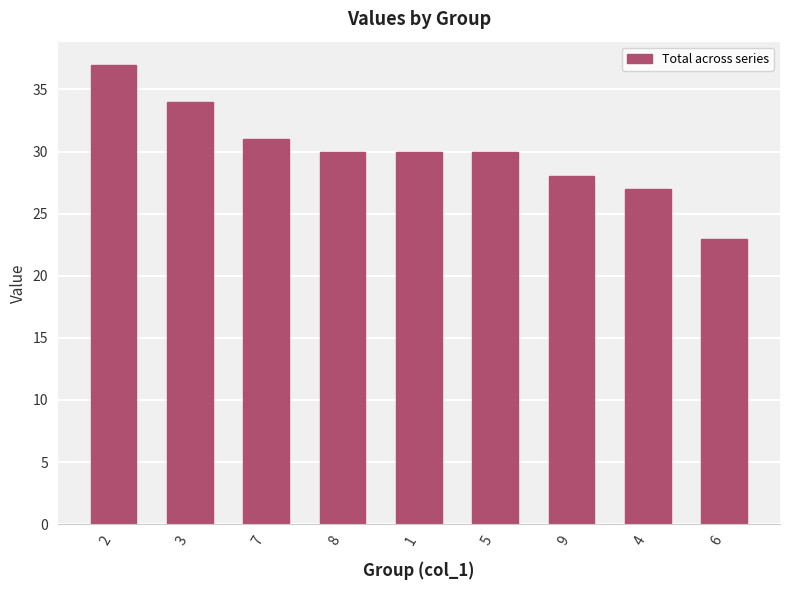

What is the change in value from 4 to 6?

-4